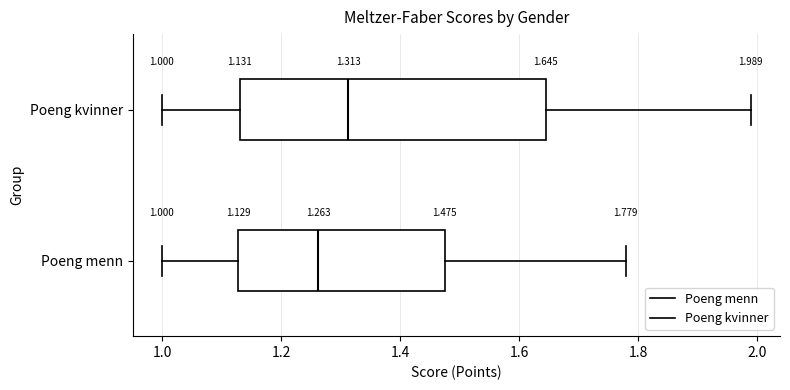

Which box's median line is the furthest to the left?

Poeng menn